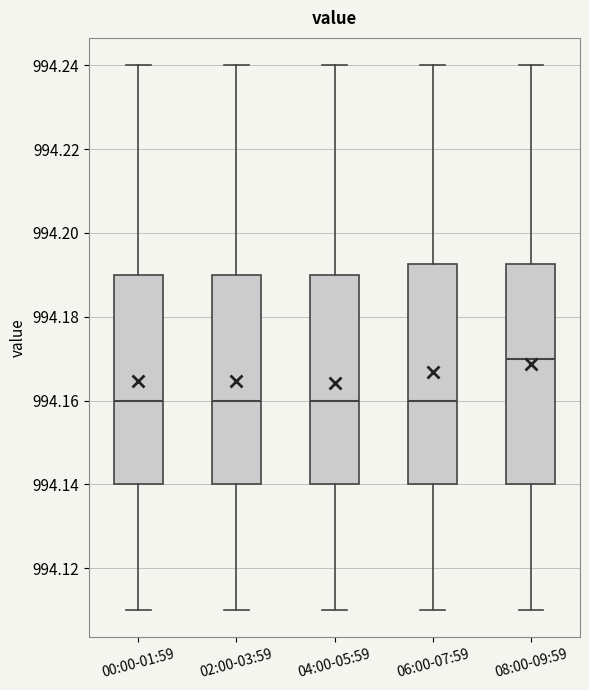

Reading left to right, read every box against the y-axis: the position of its median line, the range the box covers, and the ends of its whiskers. The values are not printed on the chart, so give them approximately, as read against the axis.

00:00-01:59: median 994.160, box 994.140 to 994.190, whiskers 994.110 to 994.240
02:00-03:59: median 994.160, box 994.140 to 994.190, whiskers 994.110 to 994.240
04:00-05:59: median 994.160, box 994.140 to 994.190, whiskers 994.110 to 994.240
06:00-07:59: median 994.160, box 994.140 to 994.192, whiskers 994.110 to 994.240
08:00-09:59: median 994.170, box 994.140 to 994.192, whiskers 994.110 to 994.240